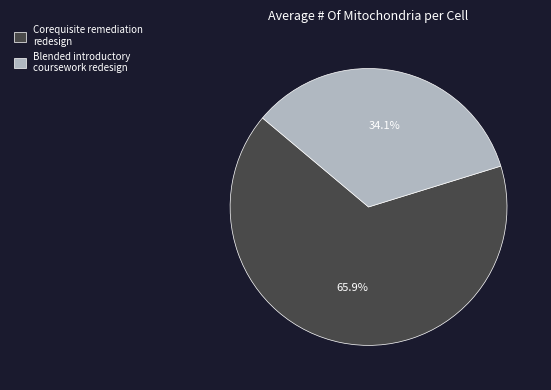

Which has a higher value, Corequisite remediation redesign or Blended introductory coursework redesign?

Corequisite remediation redesign